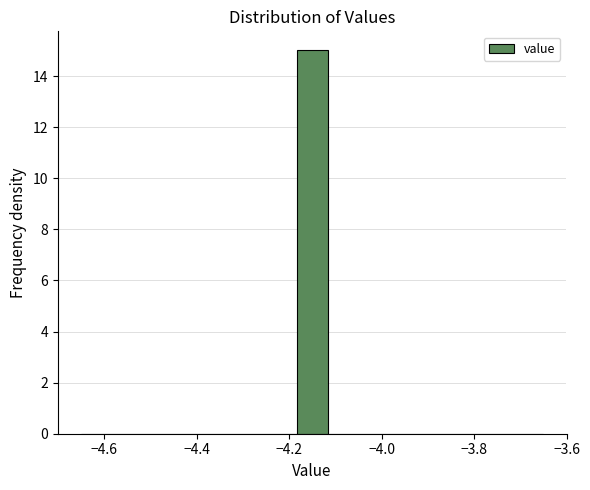

Read against the x-axis, roughly where is the centre of the tallest bar?

-4.14